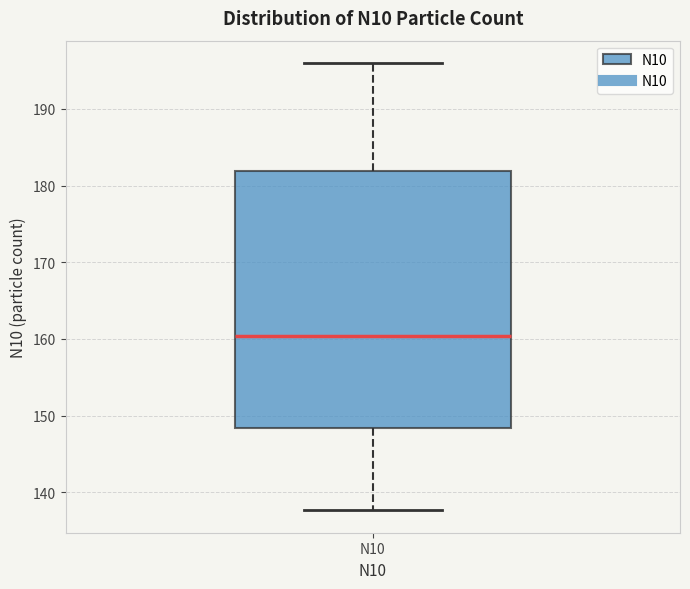

Transcribe this box plot: give where the median line is, the range the box spans, and where the two whiskers end, as read against the y-axis. The values are not printed on the chart, so give them approximately, as read against the axis.

median 160, box 148 to 182, whiskers 138 to 196